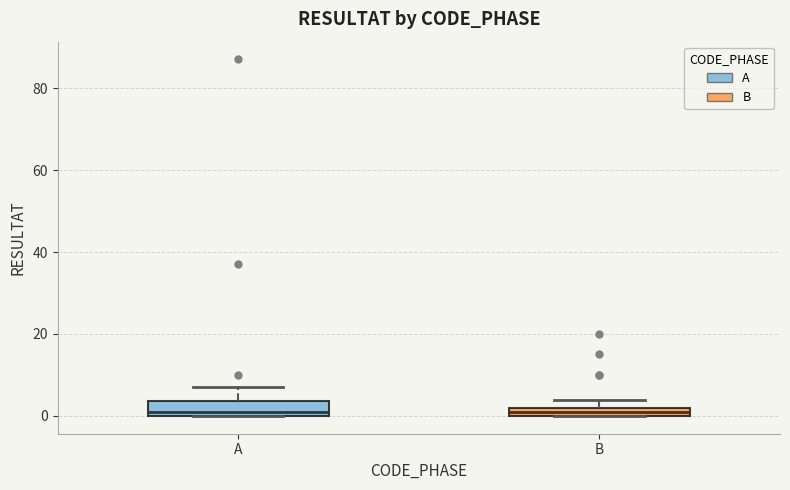

Where is the upper edge of the box for B on the y-axis? The values are not printed on the chart, so give them approximately, as read against the axis.

2